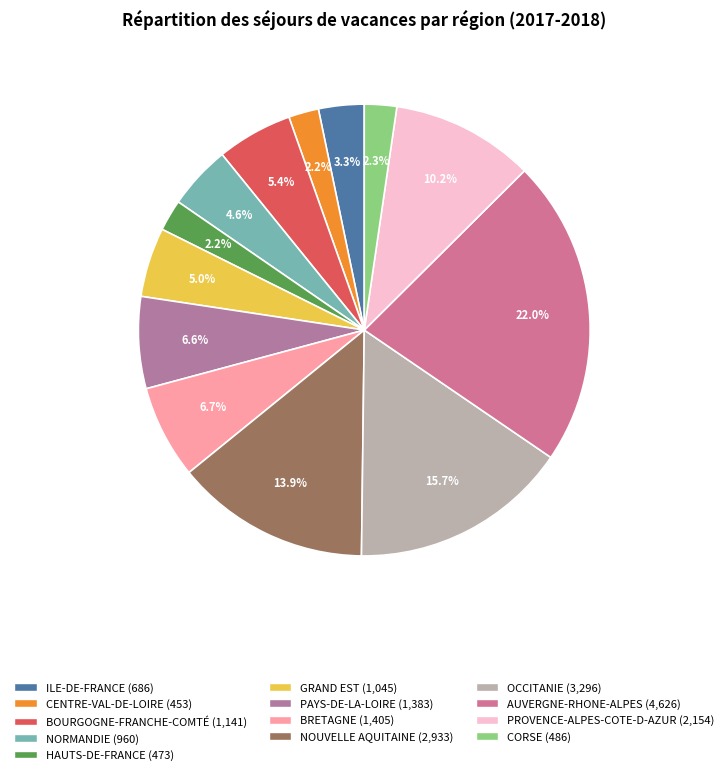

Combined, what portion of the pie is GRAND EST and HAUTS-DE-FRANCE?

7.2%